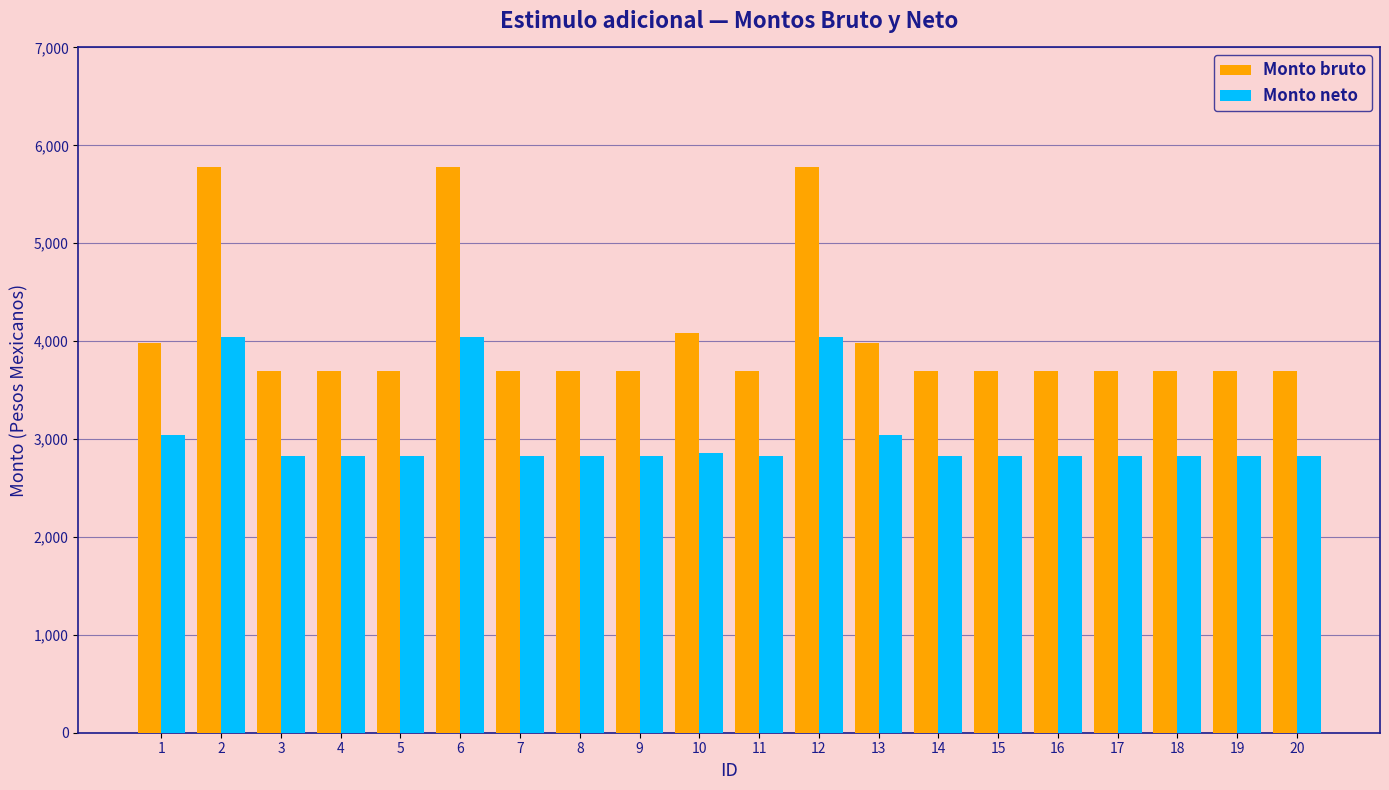

What is the greatest value displayed?

5776.1